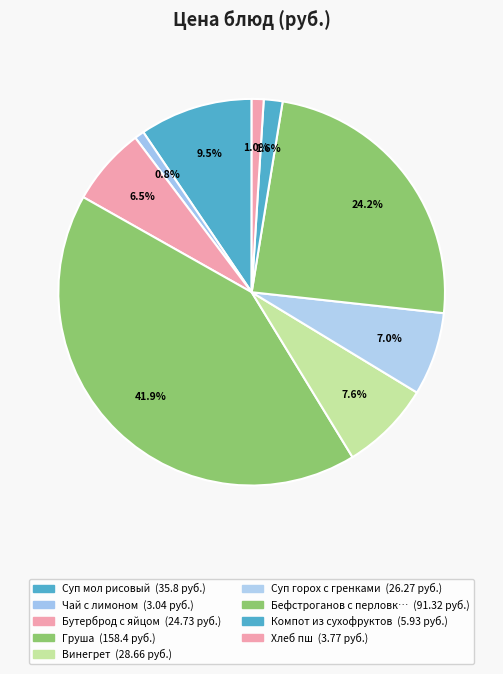

How many slices are in this pie chart?

9